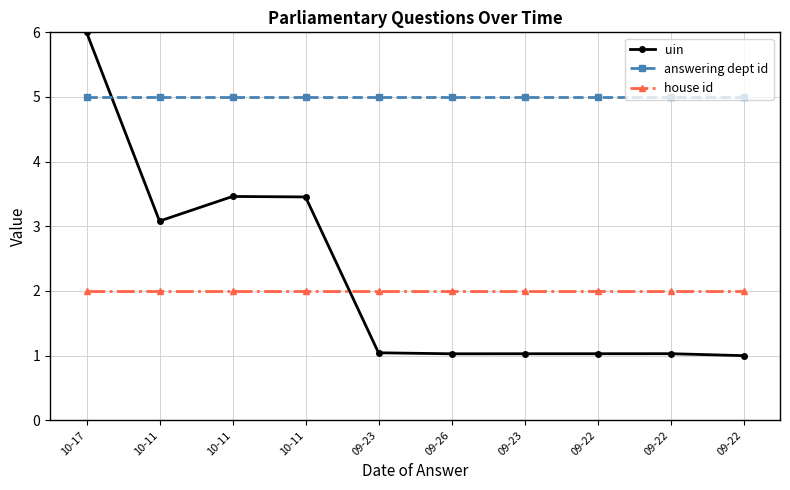

What is the value of the uin point at the 2nd from the left?

3.1